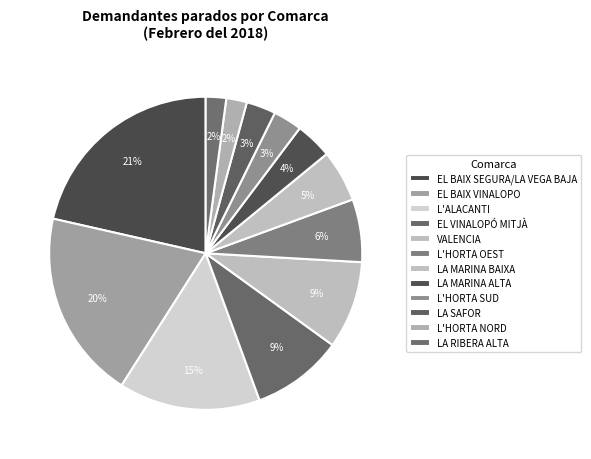

To the nearest percent, what is the average slice percentage?

8%